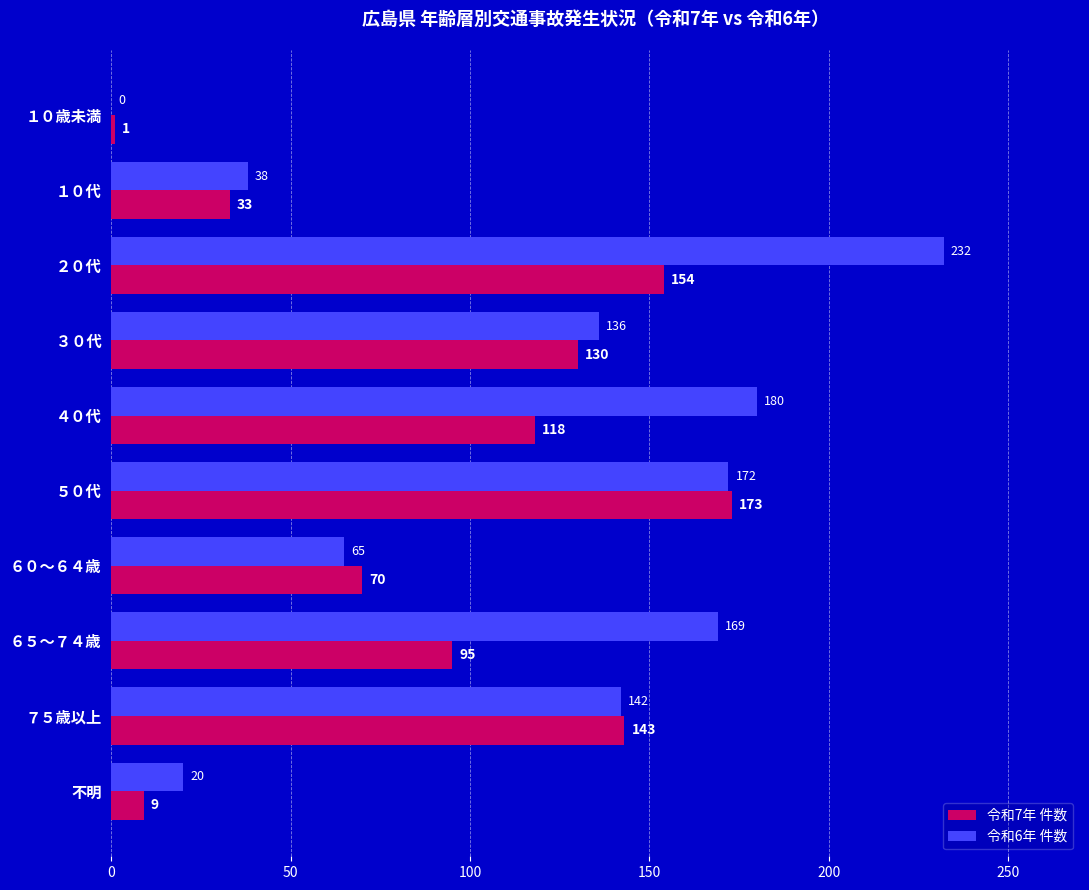

The 令和7年 件数 series shows 130 at ３０代. True or false?

True